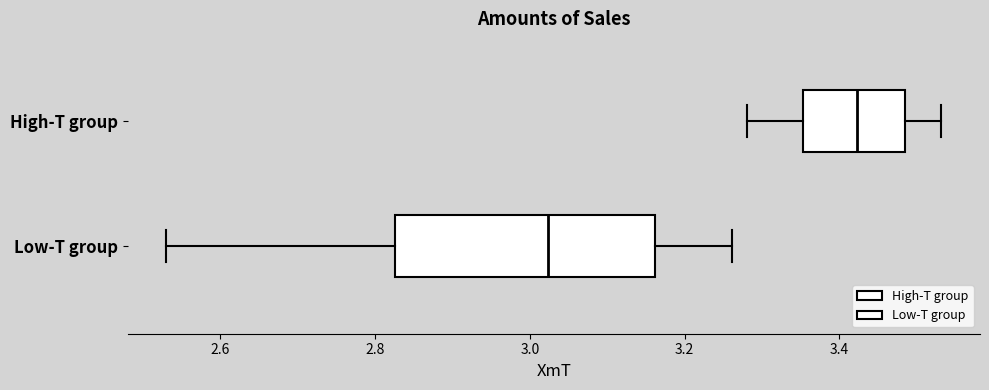

Reading bottom to top, read every box against the x-axis: the position of its median line, the range the box covers, and the ends of its whiskers. The values are not printed on the chart, so give them approximately, as read against the axis.

Low-T group: median 3.02, box 2.82 to 3.16, whiskers 2.54 to 3.26
High-T group: median 3.42, box 3.36 to 3.48, whiskers 3.28 to 3.54